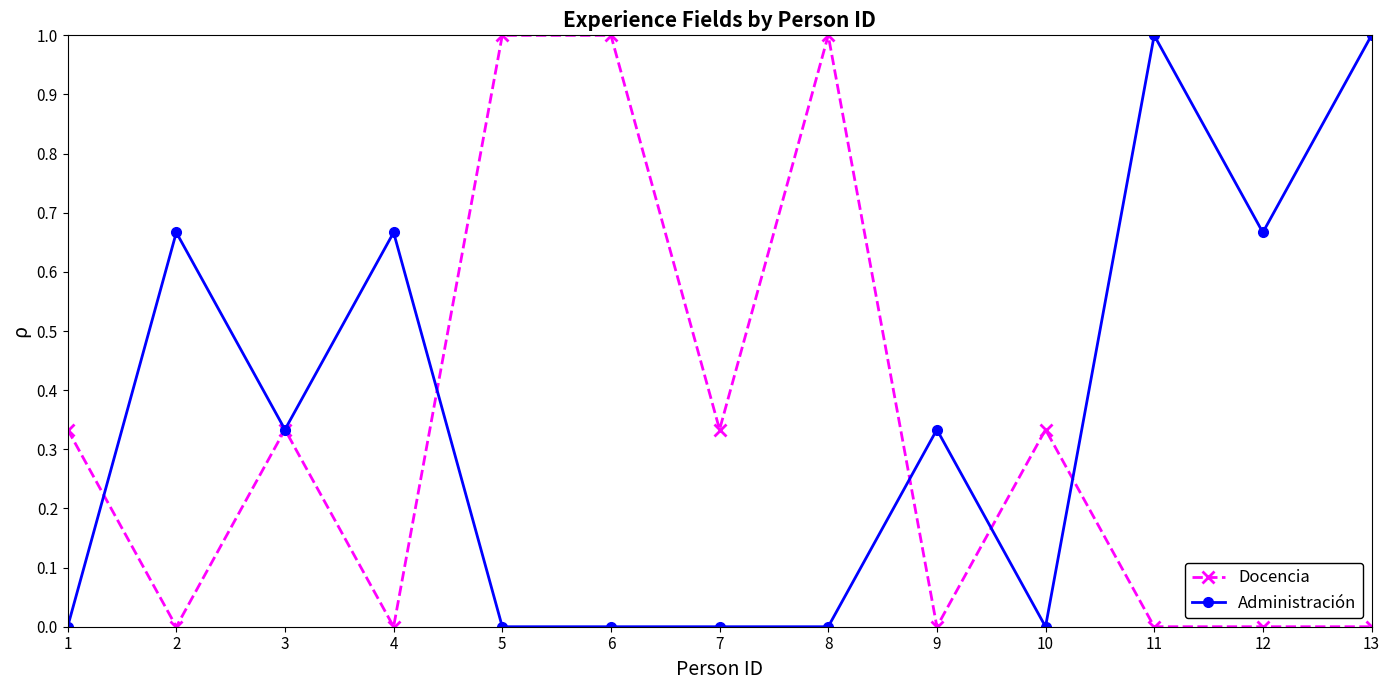

What is the maximum value for Docencia?

1.0